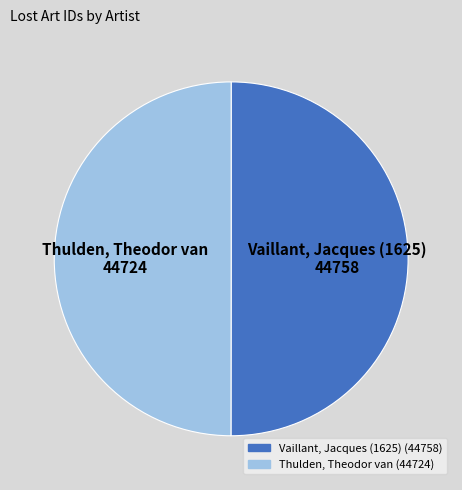

Is it true that Vaillant, Jacques (1625) 44758 is 63% of the pie?

False